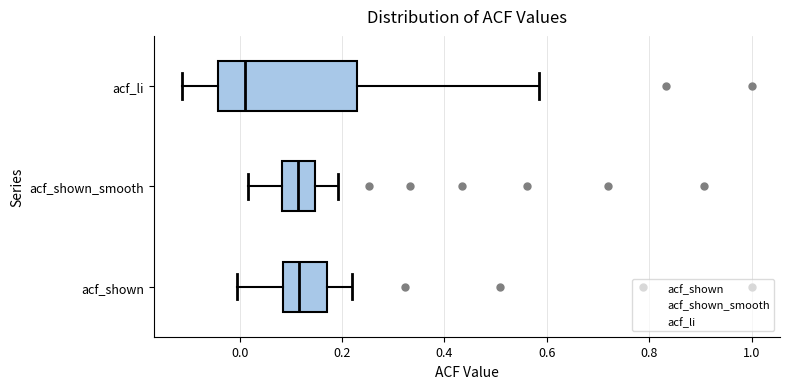

Which box is the widest, from its left edge to its right edge?

acf_li